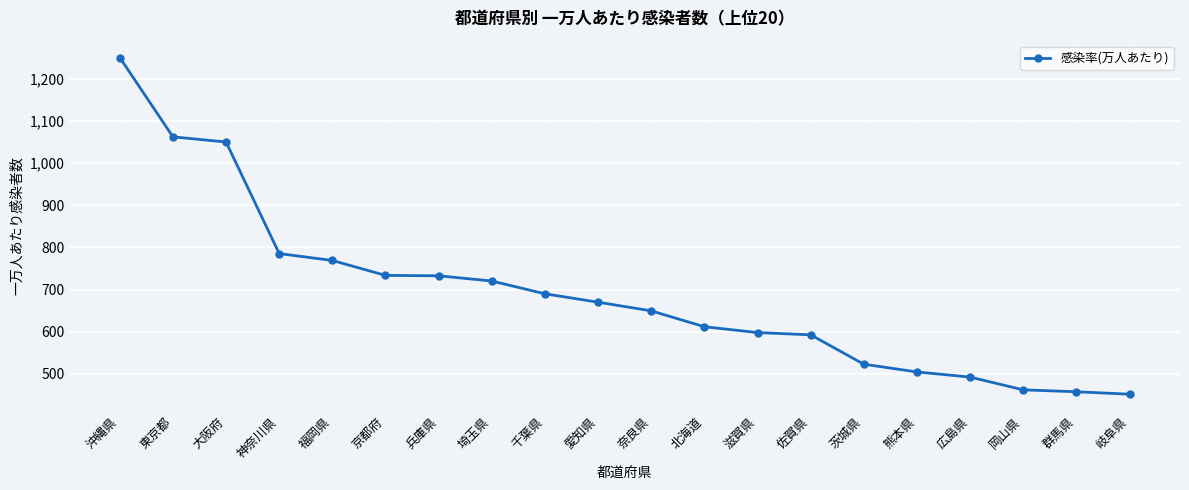

Read the value at 千葉県.

689.9